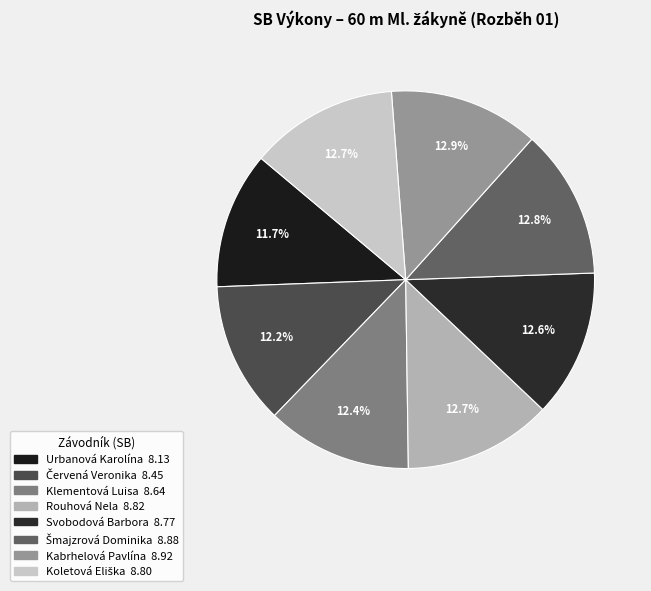

Between Kabrhelová Pavlína and Klementová Luisa, which is larger?

Kabrhelová Pavlína